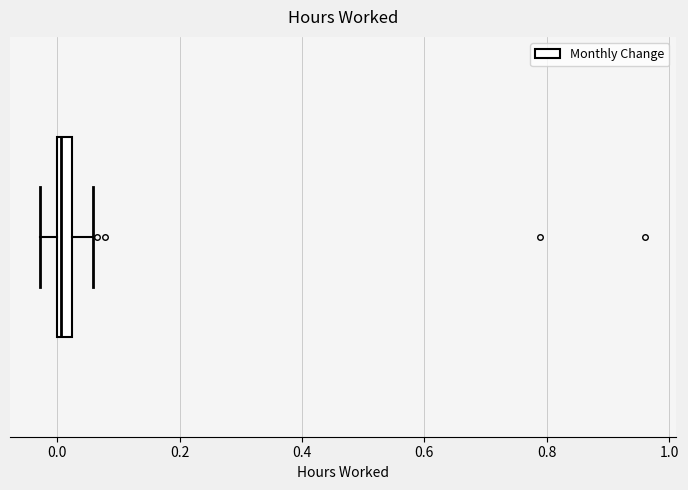

Where does the right whisker of the box end on the x-axis? The values are not printed on the chart, so give them approximately, as read against the axis.

0.06